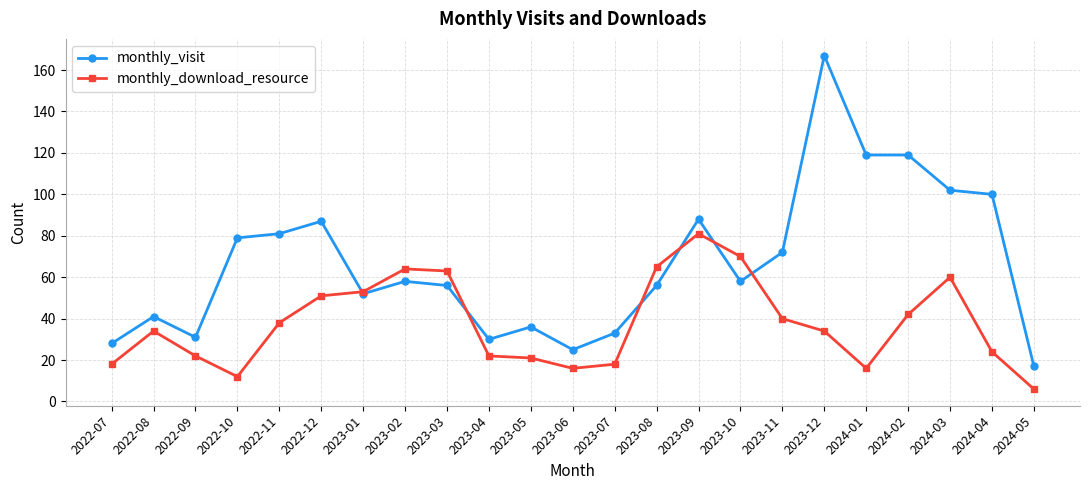

Which series has the largest total across all categories?

monthly_visit